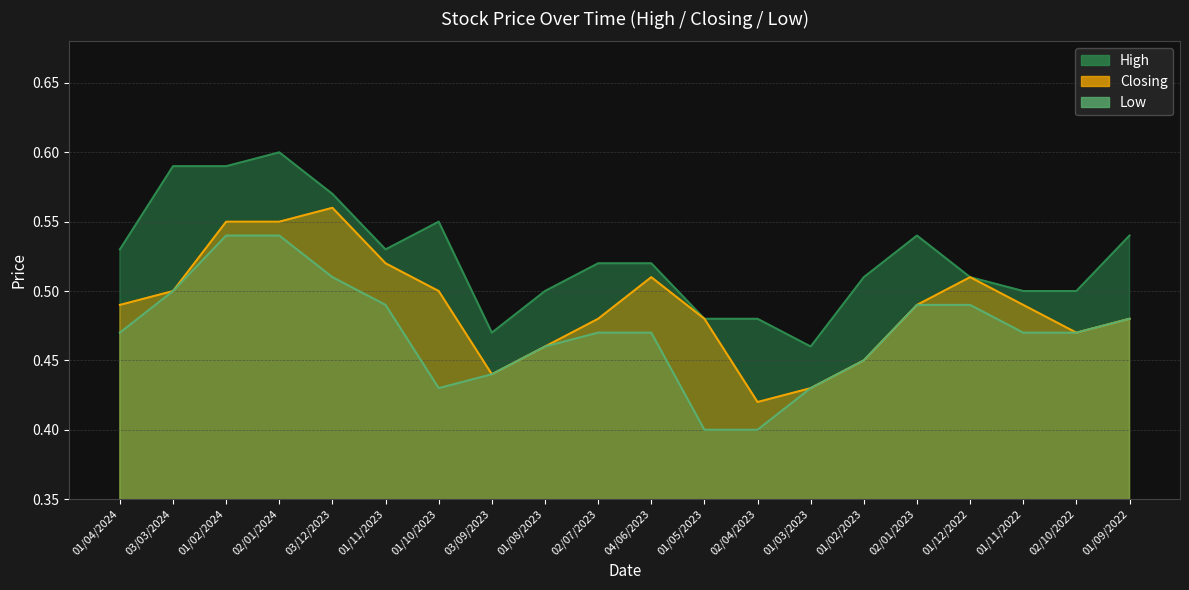

What is the greatest value displayed?

0.6